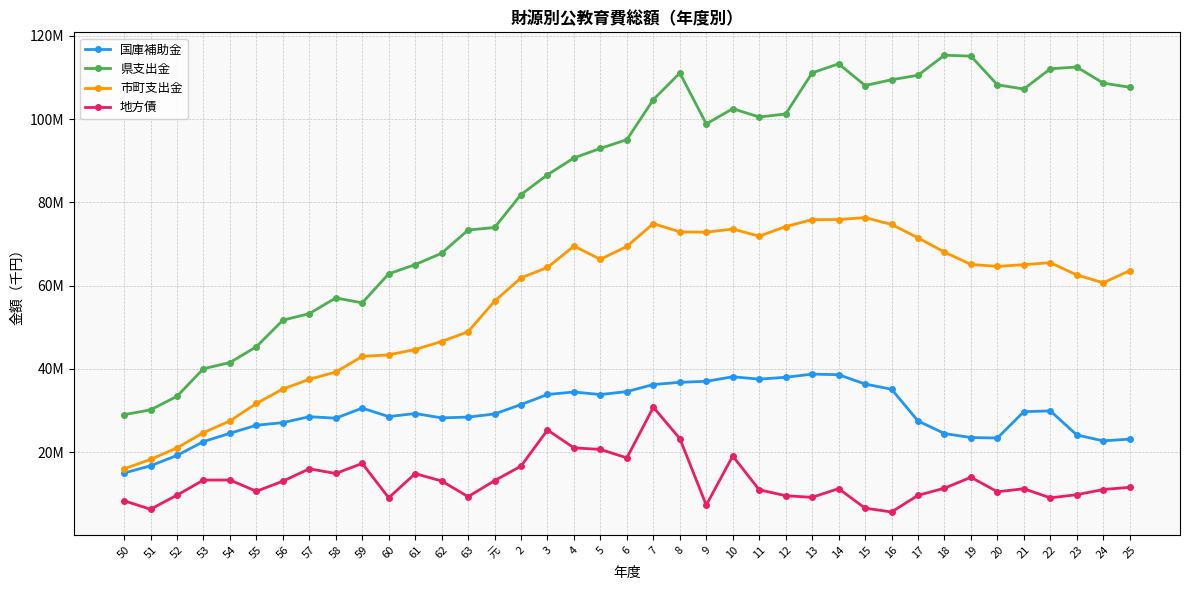

True or false: 地方債 and 市町支出金 intersect in this chart.

False